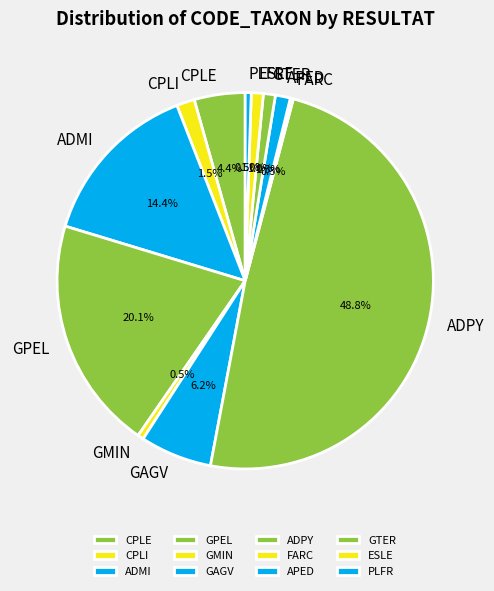

What portion of the pie excludes GPEL?

79.9%